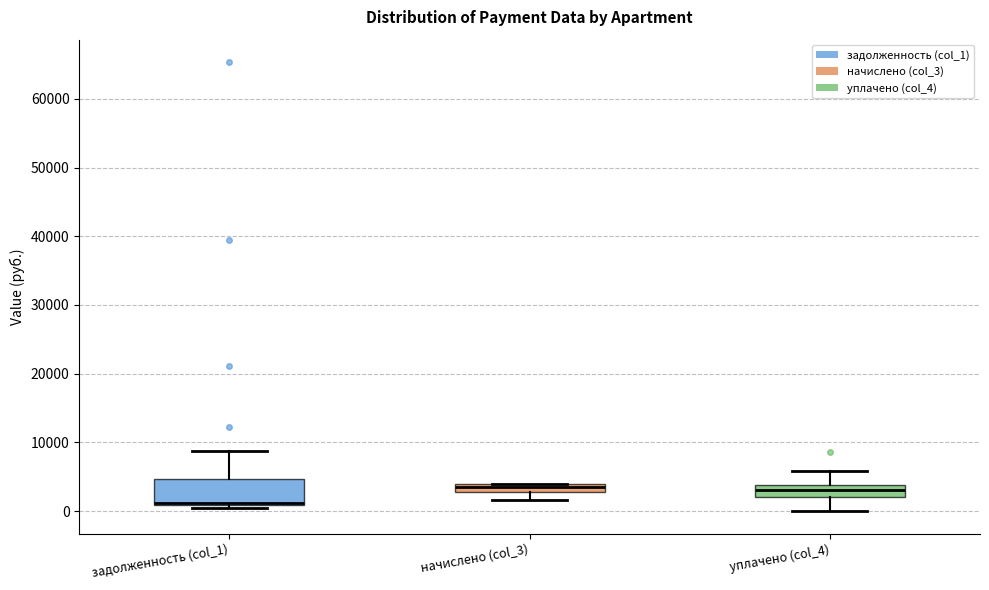

Where is the upper edge of the box for уплачено (col_4) on the y-axis? The values are not printed on the chart, so give them approximately, as read against the axis.

4000